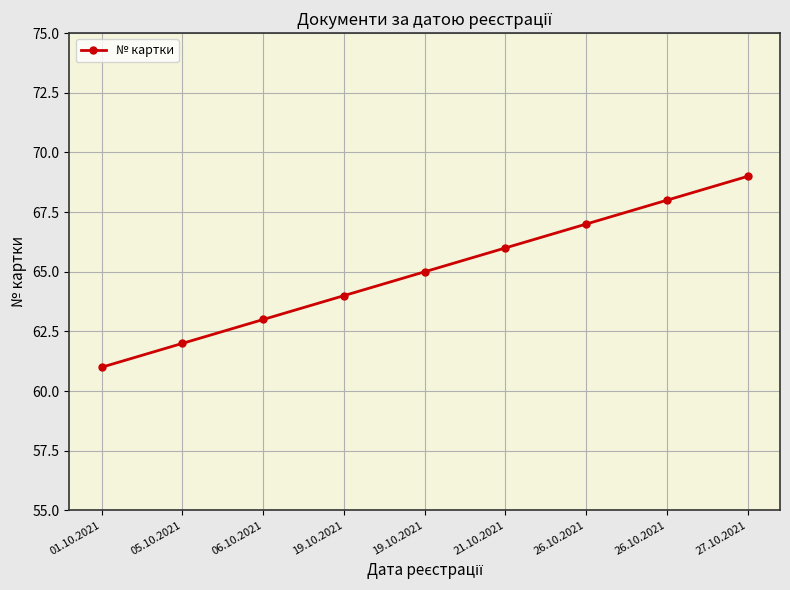

True or false: the data shows 64 at 19.10.2021.

True